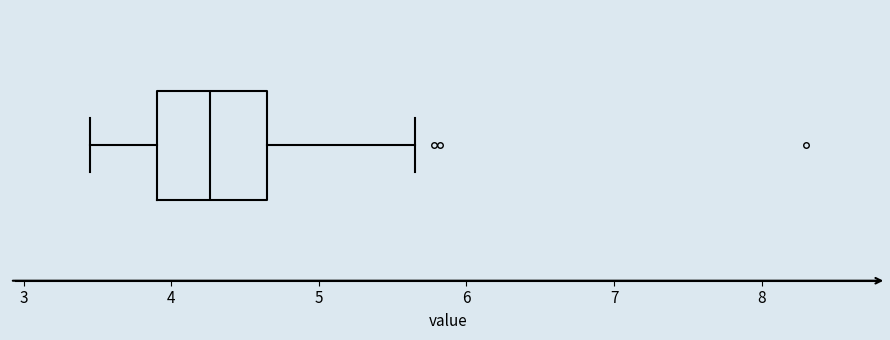

Transcribe this box plot: give where the median line is, the range the box spans, and where the two whiskers end, as read against the x-axis. The values are not printed on the chart, so give them approximately, as read against the axis.

median 4.3, box 3.9 to 4.7, whiskers 3.5 to 5.7